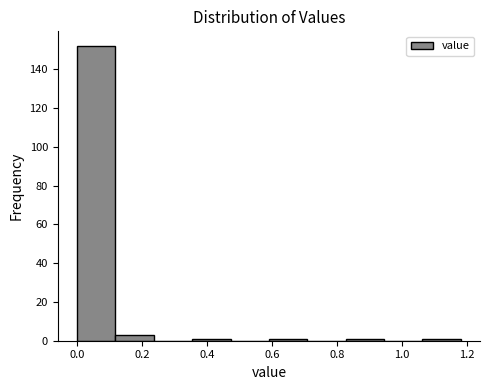

Reading left to right, transcribe this chart: for each bar, give the range it covers on the x-axis and its height. Neither the bar edges nor the heights are printed on the chart, so give them approximately, as read against the axes.

0.000 to 0.118: 152
0.118 to 0.236: 4
0.236 to 0.354: 0
0.354 to 0.472: under 2
0.472 to 0.590: 0
0.590 to 0.708: under 2
0.708 to 0.826: 0
0.826 to 0.944: under 2
0.944 to 1.062: 0
1.062 to 1.180: under 2